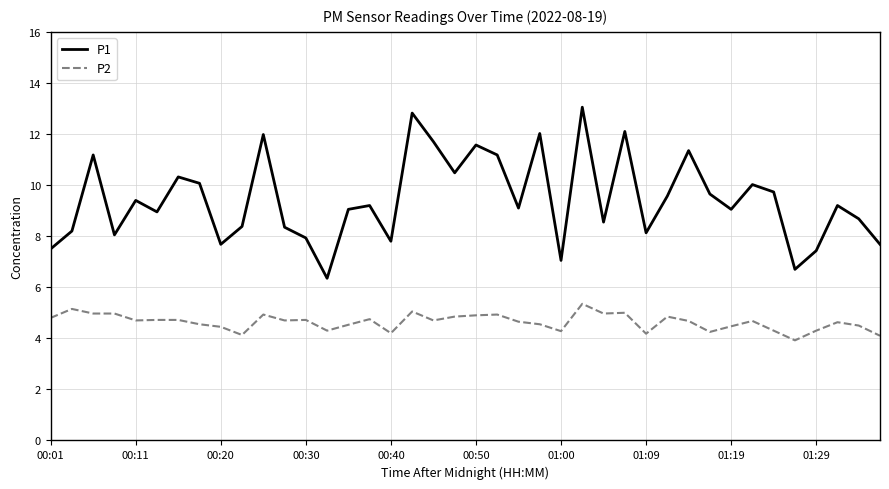

What is the greatest value displayed?

13.1